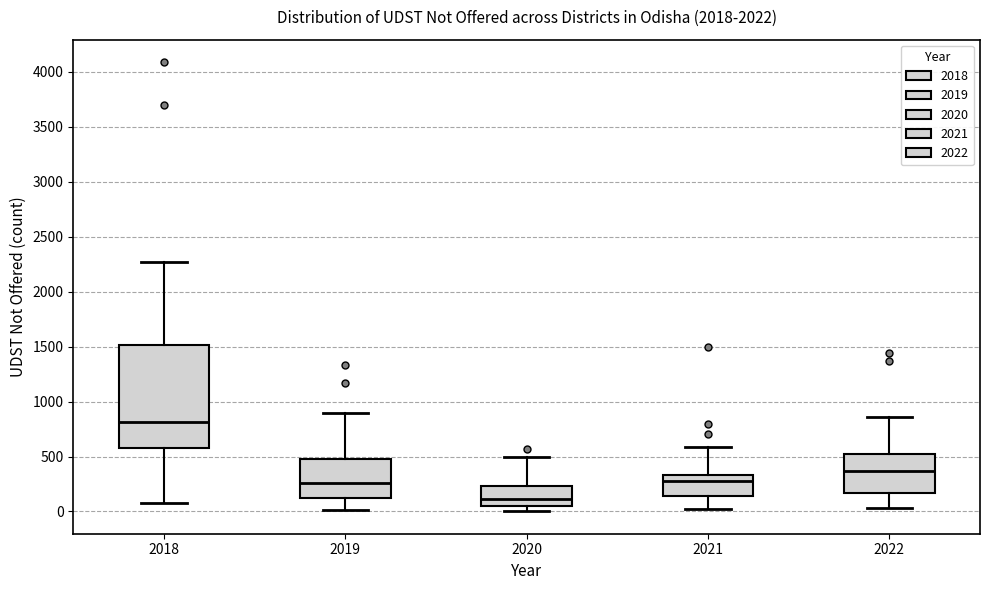

Reading left to right, read every box against the y-axis: the position of its median line, the range the box covers, and the ends of its whiskers. The values are not printed on the chart, so give them approximately, as read against the axis.

2018: median 800, box 600 to 1500, whiskers 100 to 2250
2019: median 250, box 150 to 500, whiskers 0 to 900
2020: median 100, box 50 to 250, whiskers 0 to 500
2021: median 300, box 150 to 350, whiskers 50 to 600
2022: median 350, box 150 to 550, whiskers 50 to 850